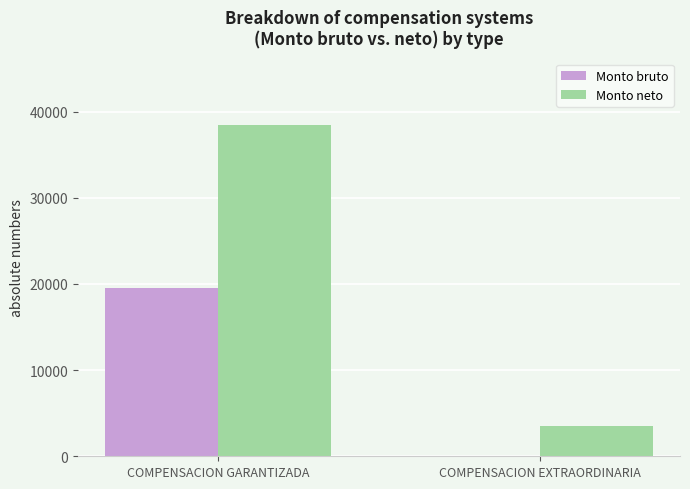

The value of Monto bruto at COMPENSACION EXTRAORDINARIA is 0.0. True or false?

True